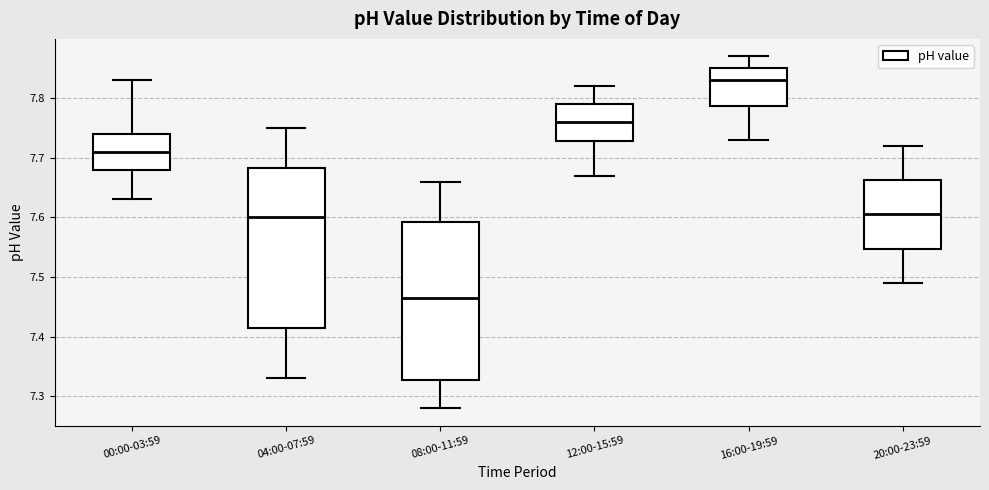

Which box's median line is the lowest?

08:00-11:59